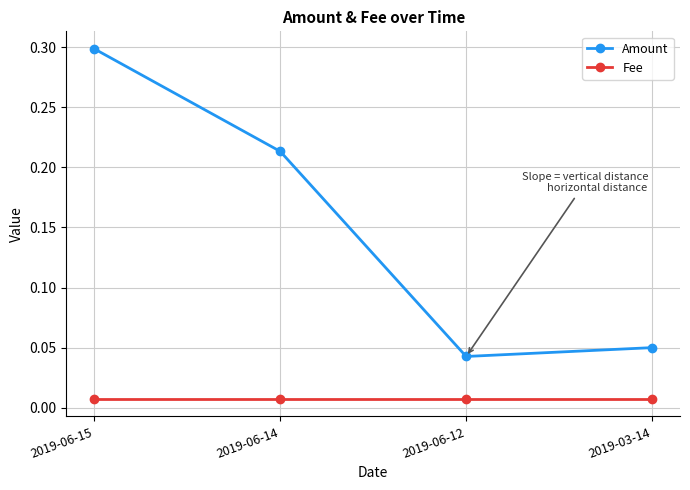

The value of Amount at 2019-06-15 is 0.3. True or false?

True